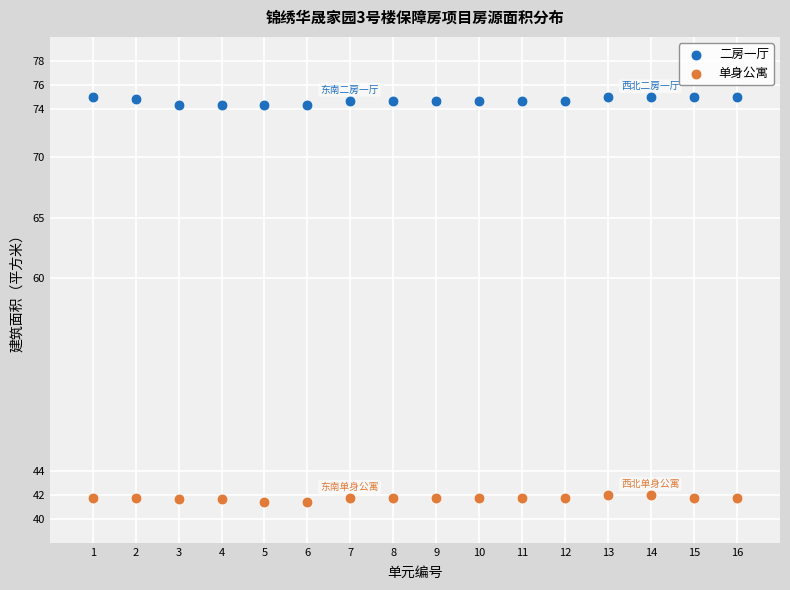

Across all data points, what is the range of Y values (max minus min)?

33.6